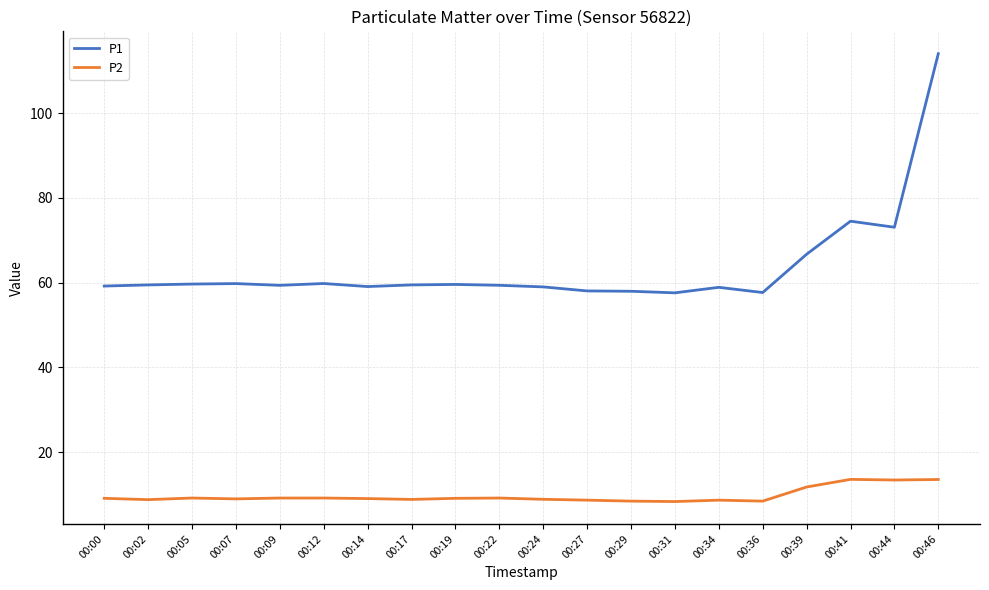

At 00:27, list the series in order from largest to smallest.

P1, P2